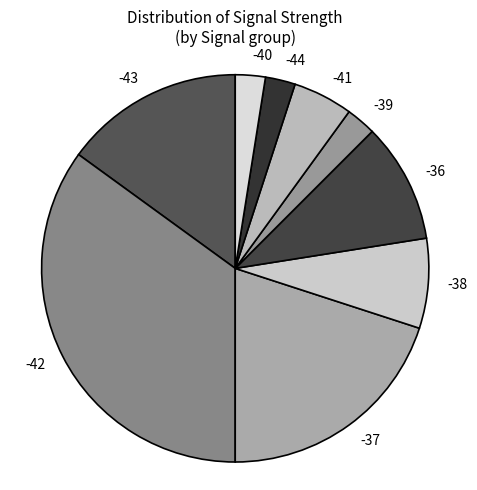

Which has a higher value, -42 or -38?

-42